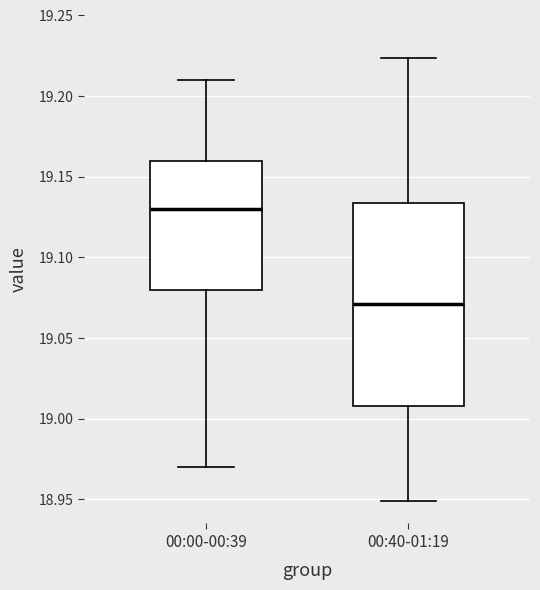

Where does the upper whisker of the box for 00:00-00:39 end on the y-axis? The values are not printed on the chart, so give them approximately, as read against the axis.

19.210